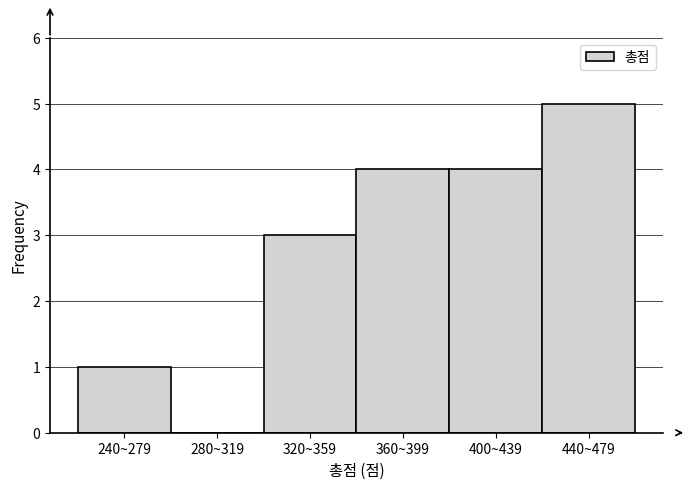

Reading right to left, what are all the values shown in this chart?

440~479=5	400~439=4	360~399=4	320~359=3	280~319=0	240~279=1